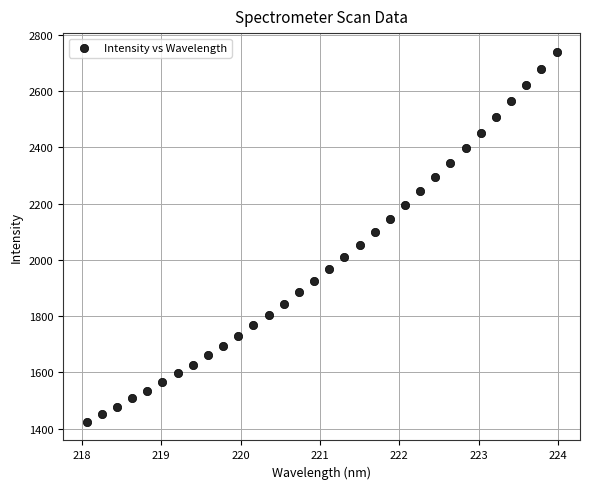

What is the range of X values (max minus min)?

5.9